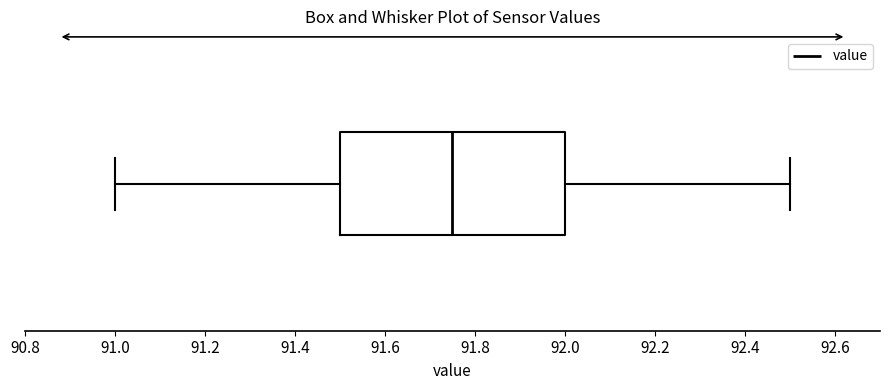

Transcribe this box plot: give where the median line is, the range the box spans, and where the two whiskers end, as read against the x-axis. The values are not printed on the chart, so give them approximately, as read against the axis.

median 91.76, box 91.50 to 92.00, whiskers 91.00 to 92.50